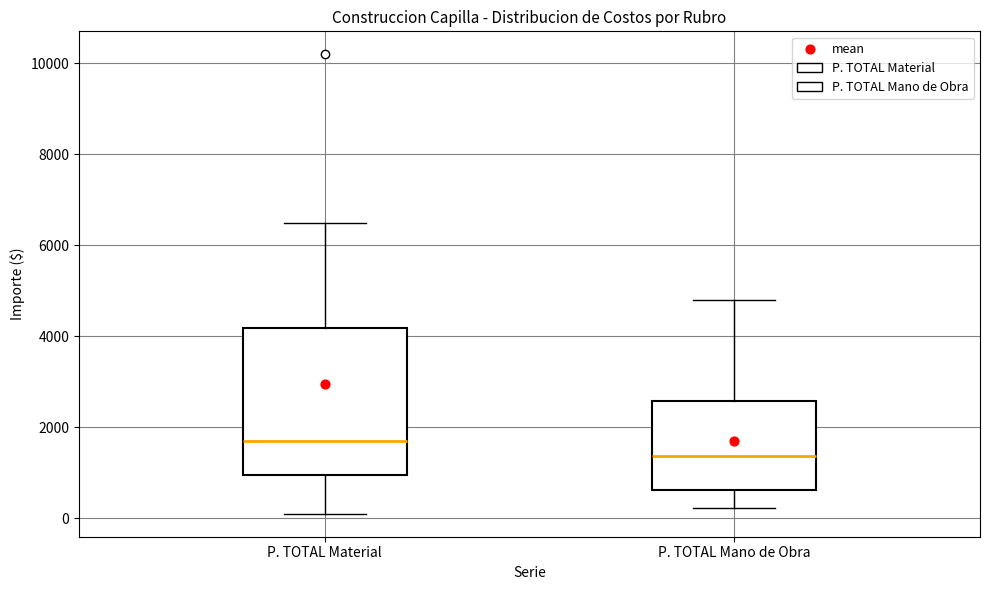

Reading left to right, transcribe this box plot: for each box, give where its median line is, the range the box spans, and where its two whiskers end, as read against the y-axis. The values are not printed on the chart, so give them approximately, as read against the axis.

P. TOTAL Material: median 1600, box 1000 to 4200, whiskers 200 to 6600
P. TOTAL Mano de Obra: median 1400, box 600 to 2600, whiskers 200 to 4800